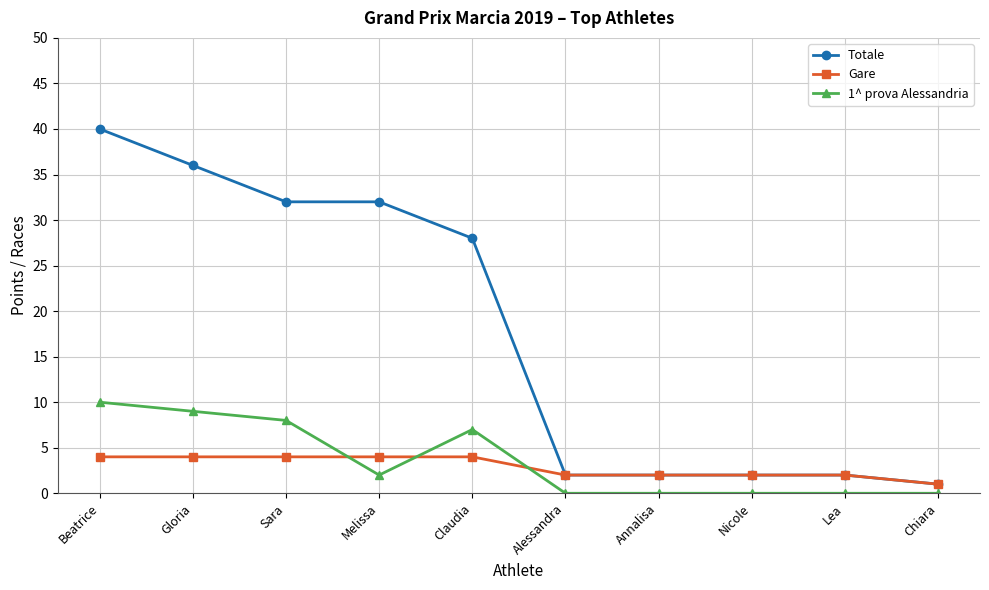

At which category is the sum across all series the highest?

Beatrice